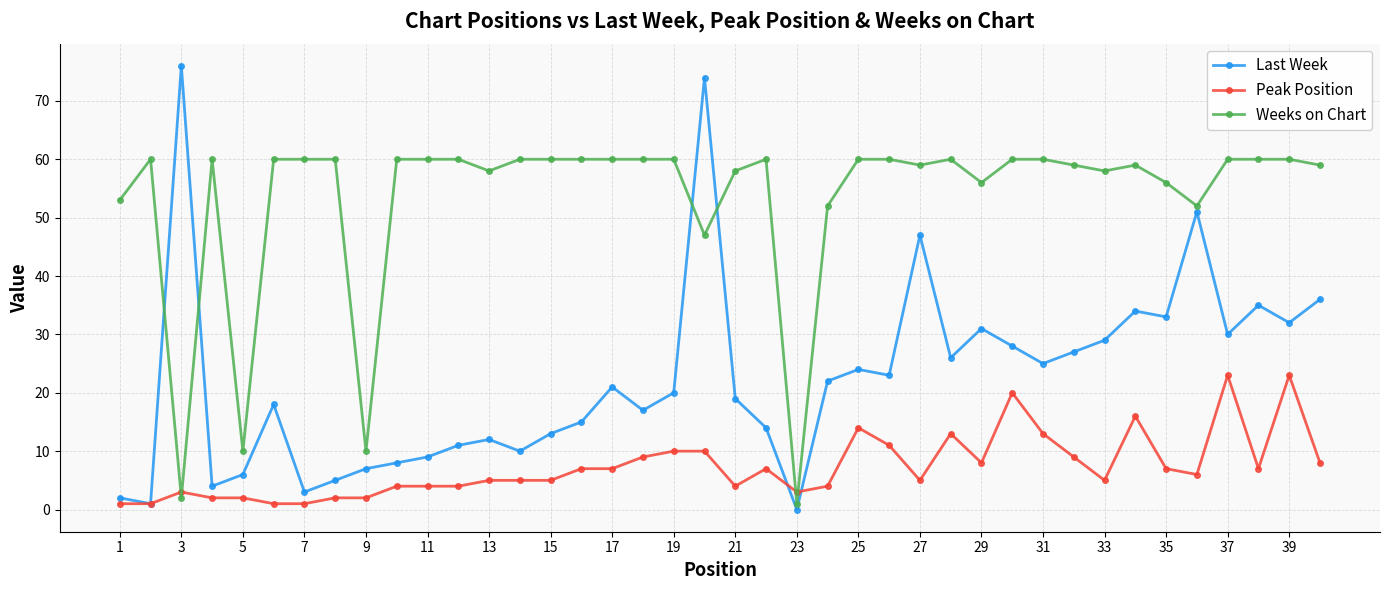

How many lines are shown in the chart?

3